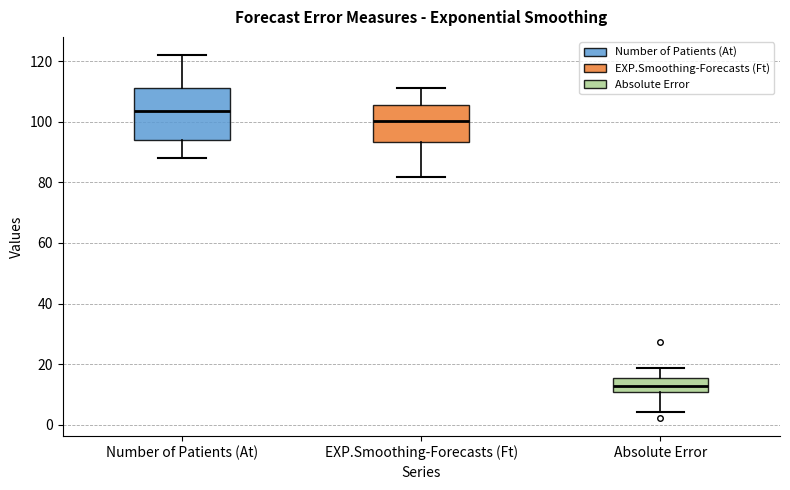

Reading left to right, read every box against the y-axis: the position of its median line, the range the box covers, and the ends of its whiskers. The values are not printed on the chart, so give them approximately, as read against the axis.

Number of Patients (At): median 104, box 94 to 112, whiskers 88 to 122
EXP.Smoothing-Forecasts (Ft): median 100, box 94 to 106, whiskers 82 to 112
Absolute Error: median 12, box 10 to 16, whiskers 4 to 18